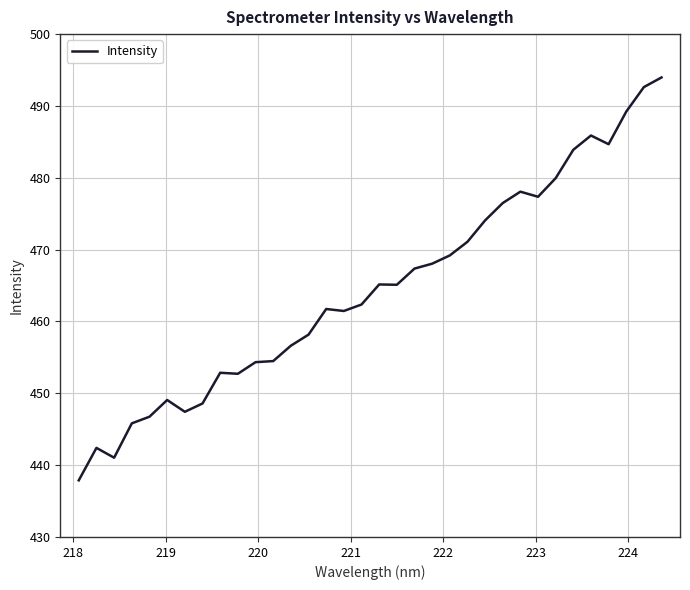

What is the smallest value displayed?

437.9